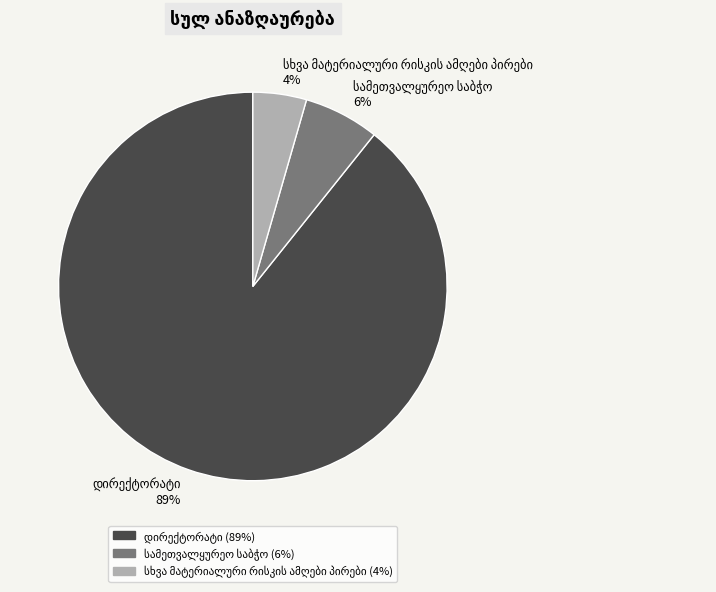

Is there a majority slice in this chart?

Yes